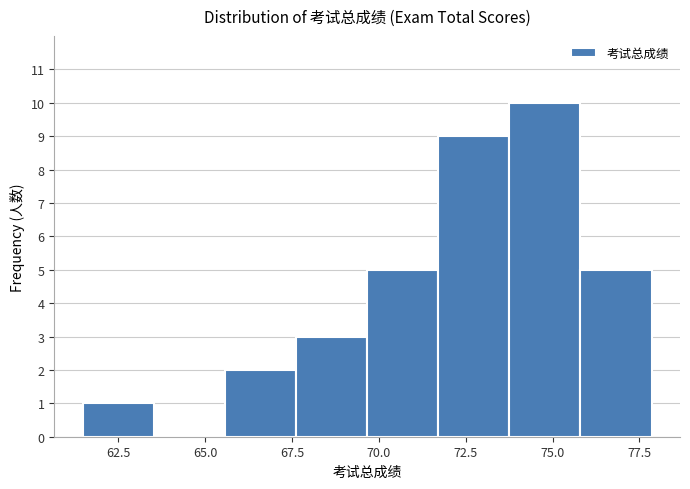

Reading left to right, transcribe this chart: for each bar, give the range it covers on the x-axis and its height. Neither the bar edges nor the heights are printed on the chart, so give them approximately, as read against the axes.

61.5 to 63.5: 1
63.5 to 65.5: 0
65.5 to 67.5: 2
67.5 to 69.5: 3
69.5 to 71.5: 5
71.5 to 74.0: 9
74.0 to 76.0: 10
76.0 to 78.0: 5